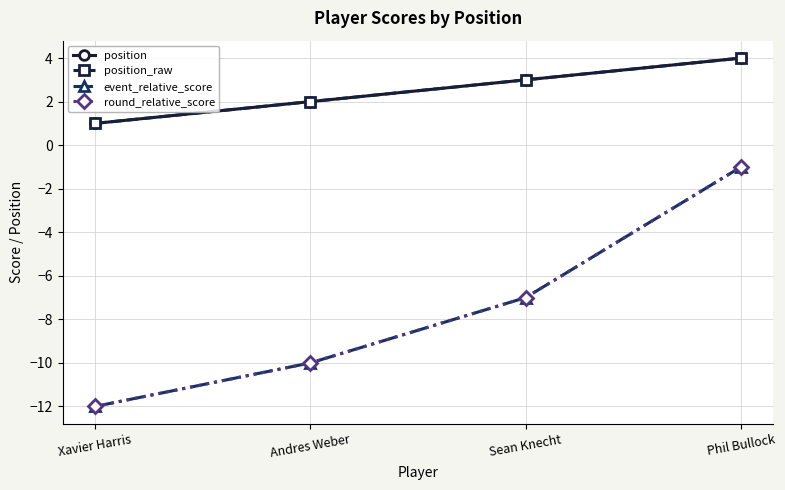

True or false: position and position_raw intersect in this chart.

False